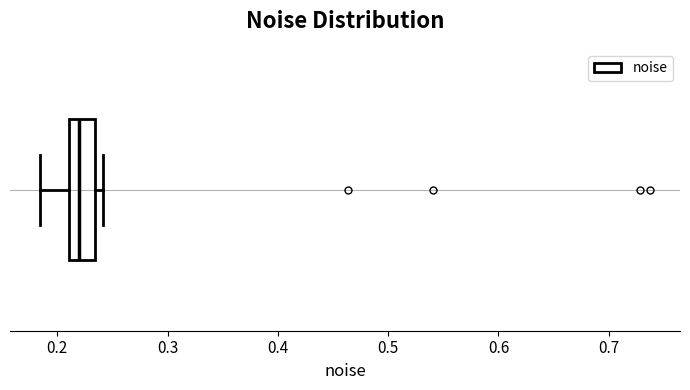

Read this box plot against the x-axis: the position of the median line, the range covered by the box, and the ends of both whiskers. The values are not printed on the chart, so give them approximately, as read against the axis.

median 0.22, box 0.21 to 0.23, whiskers 0.18 to 0.24